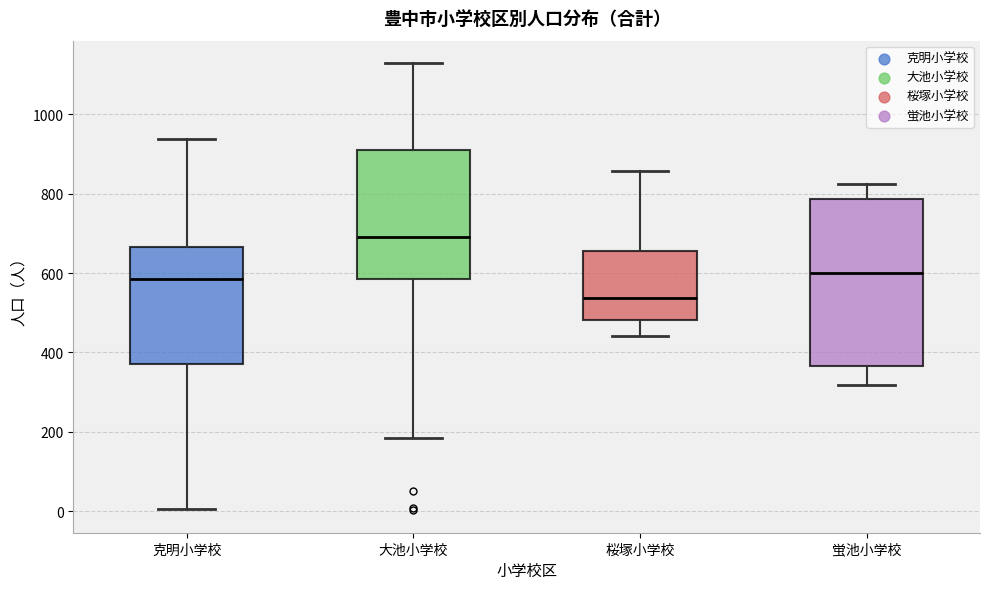

Reading left to right, read every box against the y-axis: the position of its median line, the range the box covers, and the ends of its whiskers. The values are not printed on the chart, so give them approximately, as read against the axis.

克明小学校: median 580, box 380 to 660, whiskers 0 to 940
大池小学校: median 700, box 580 to 920, whiskers 180 to 1120
桜塚小学校: median 540, box 480 to 660, whiskers 440 to 860
蛍池小学校: median 600, box 360 to 780, whiskers 320 to 820